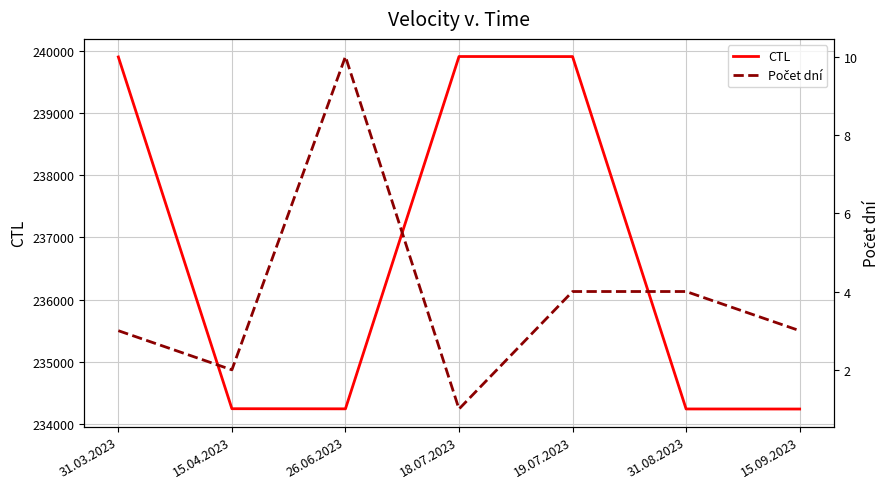

What is the average value of the CTL series?

236671